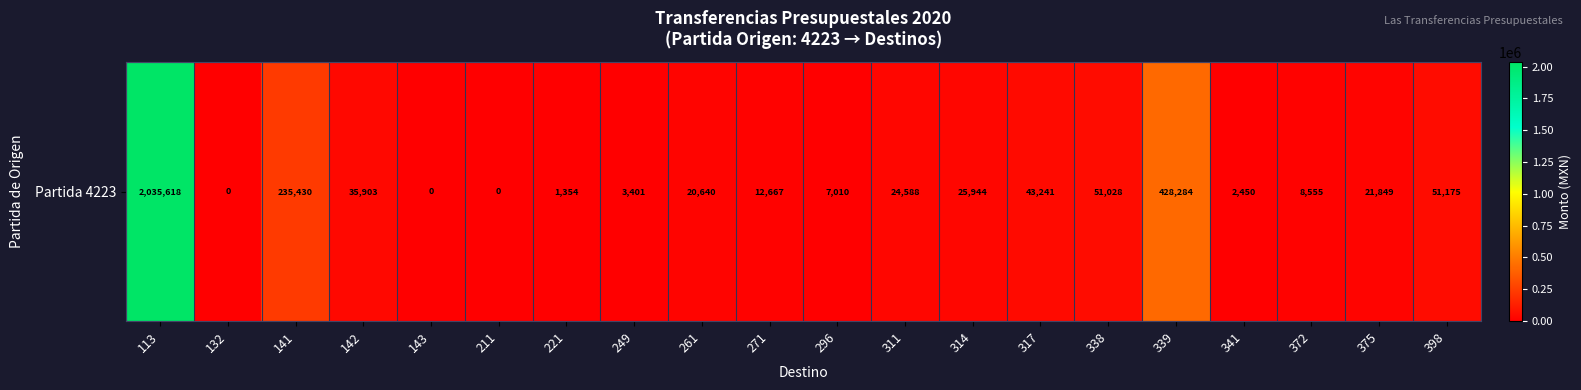

Where is the data nearest to the value 1017809?

339